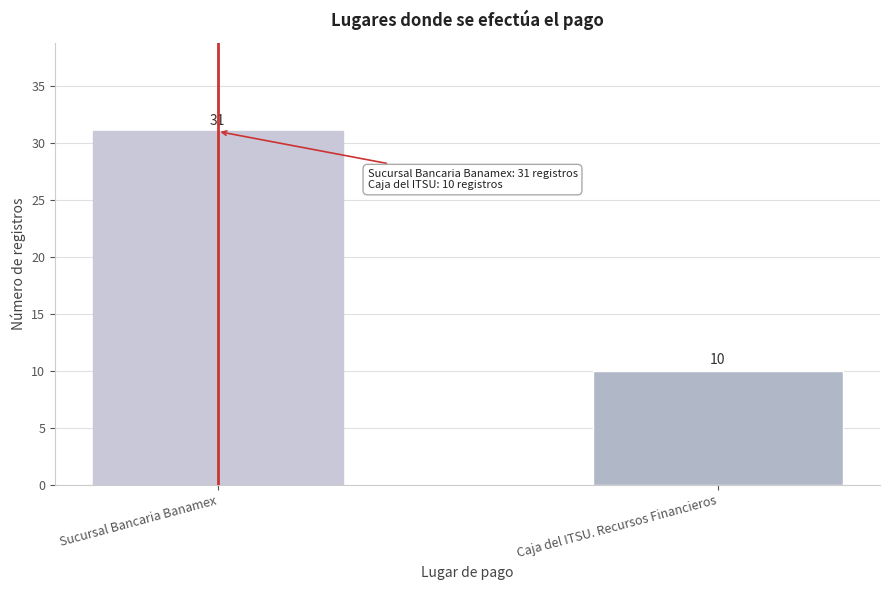

Reading left to right, what are all the values shown in this chart?

31	10